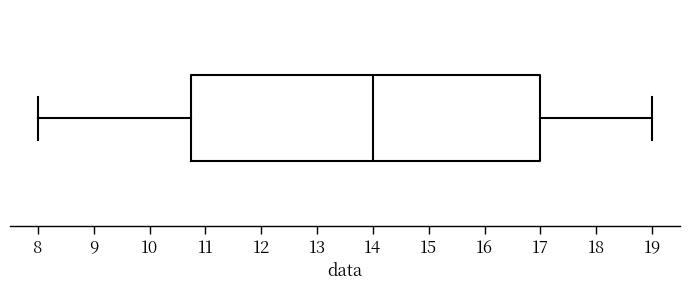

Read this box plot against the x-axis: the position of the median line, the range covered by the box, and the ends of both whiskers. The values are not printed on the chart, so give them approximately, as read against the axis.

median 14.0, box 10.8 to 17.0, whiskers 8.0 to 19.0